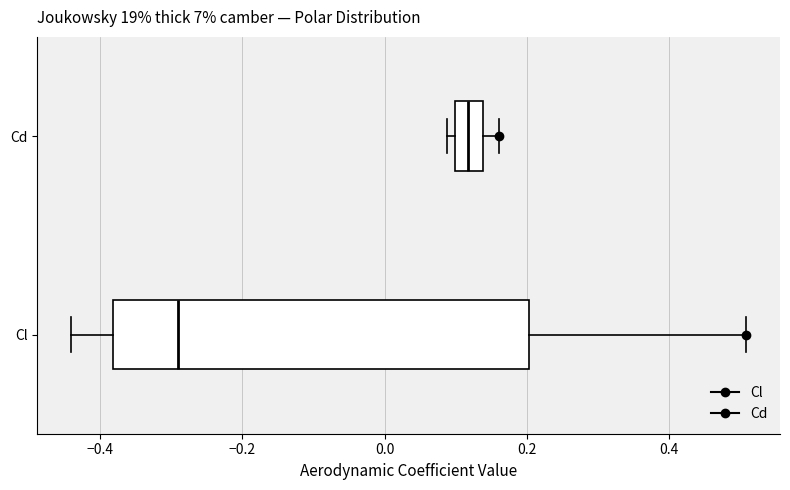

Which box has the furthest to the left median line?

Cl